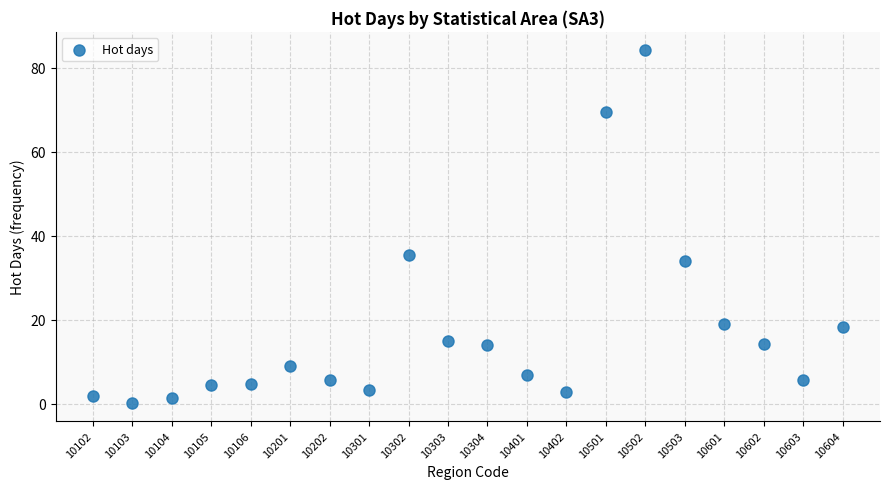

What Y value in the scatter plot is closest to 42?

35.4